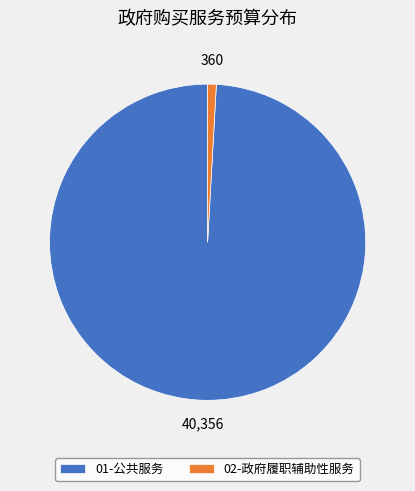

Rank the categories by value from highest to lowest.

01-公共服务, 02-政府履职辅助性服务